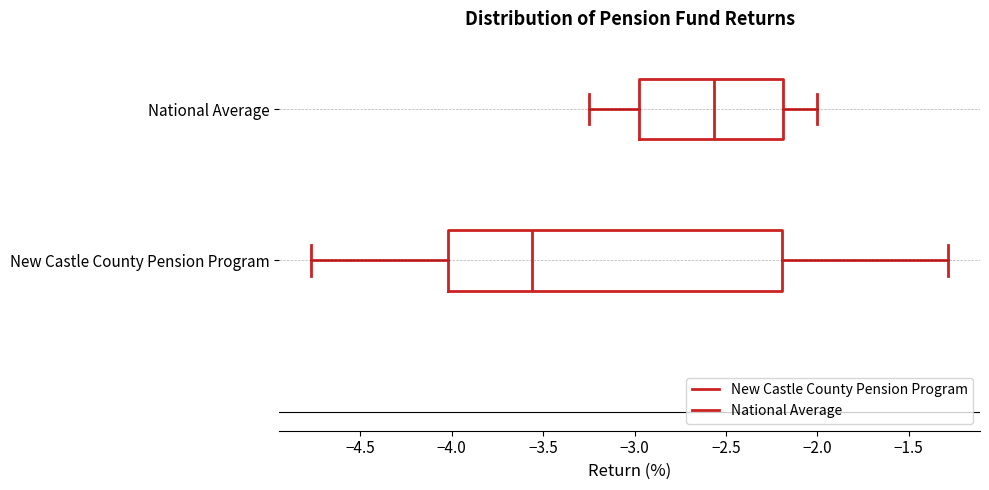

Which box has the furthest to the right median line?

National Average